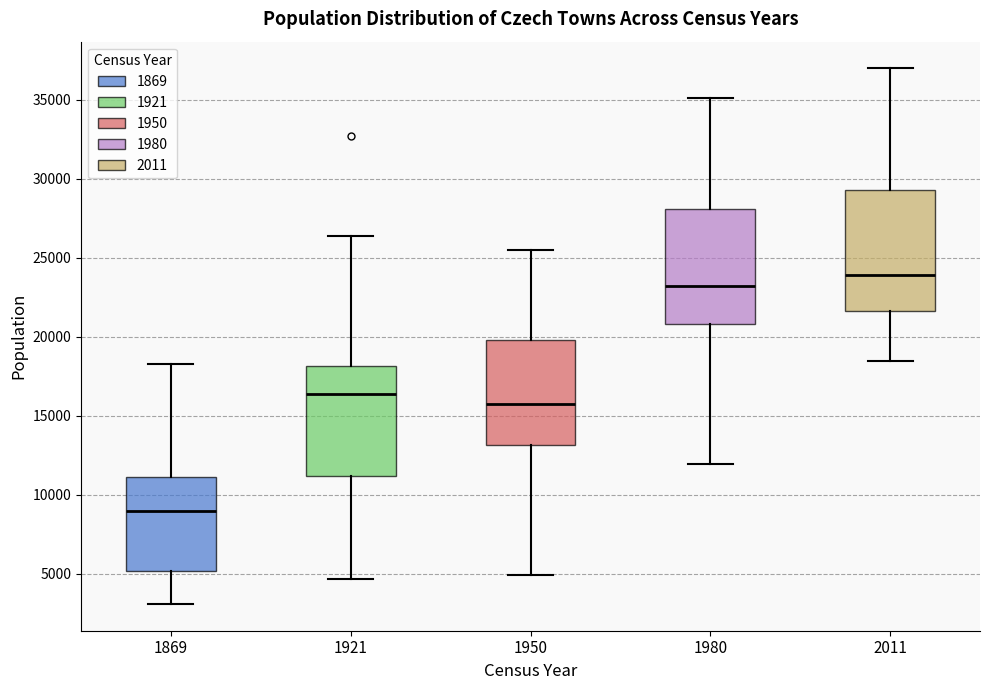

Which box has the highest median line?

2011